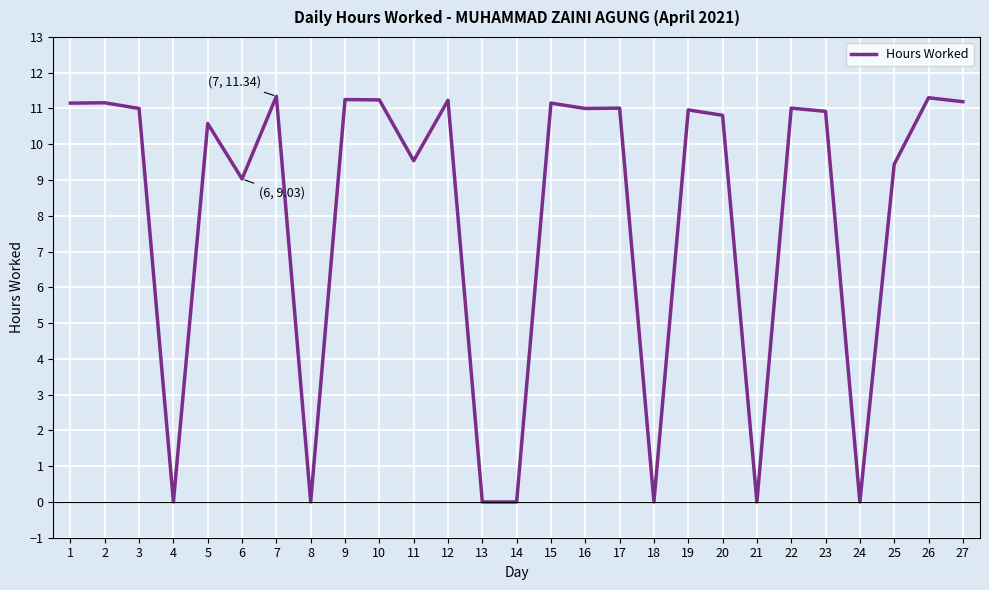

Where is the data nearest to the value 5?

6